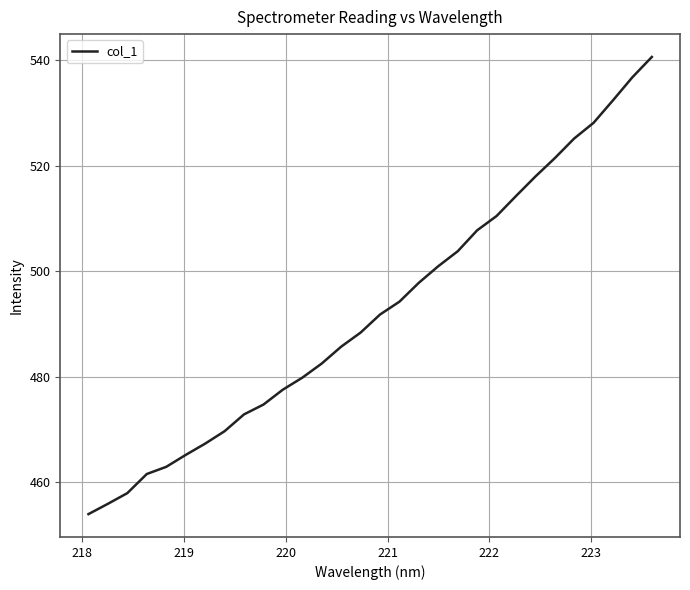

What is the smallest value displayed?

454.0